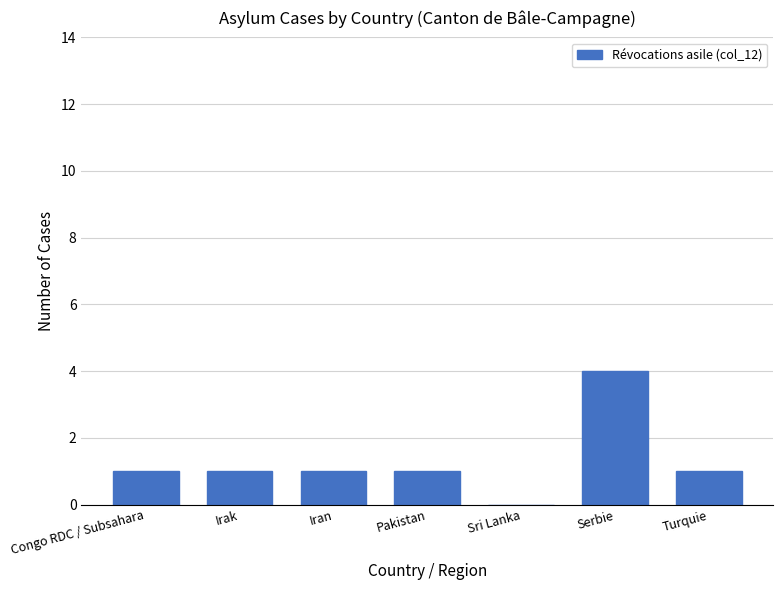

Reading left to right, extract all data points from this chart.

Congo RDC / Subsahara=1	Irak=1	Iran=1	Pakistan=1	Sri Lanka=0	Serbie=4	Turquie=1